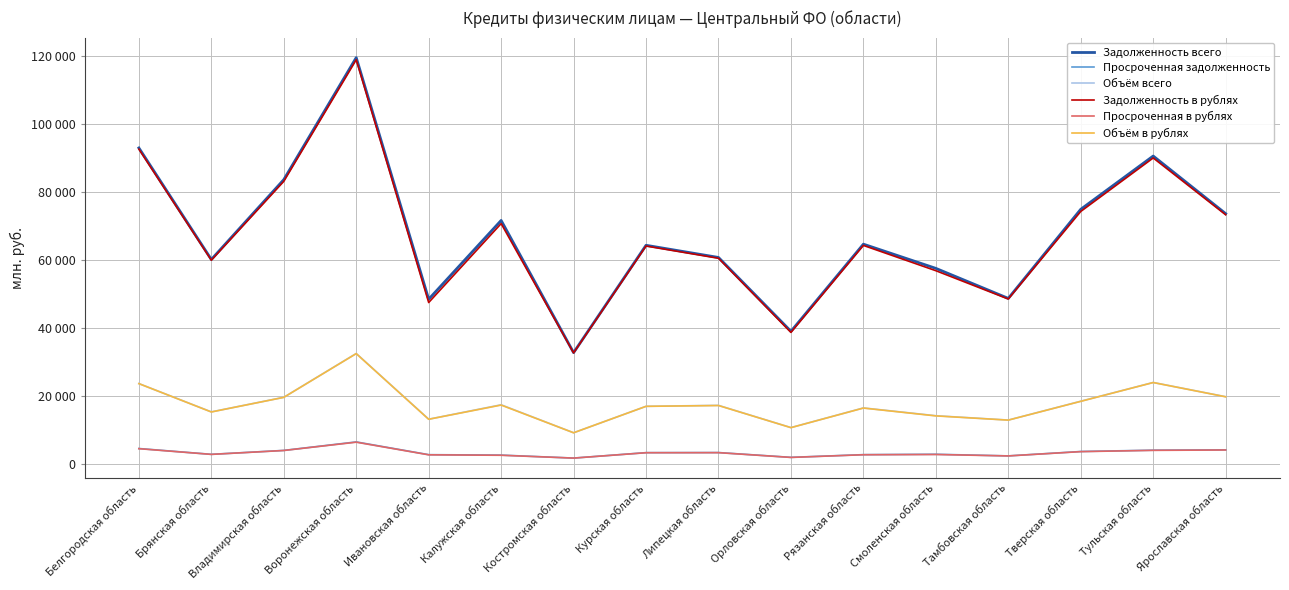

Is this an area chart (filled region under the line)?

No